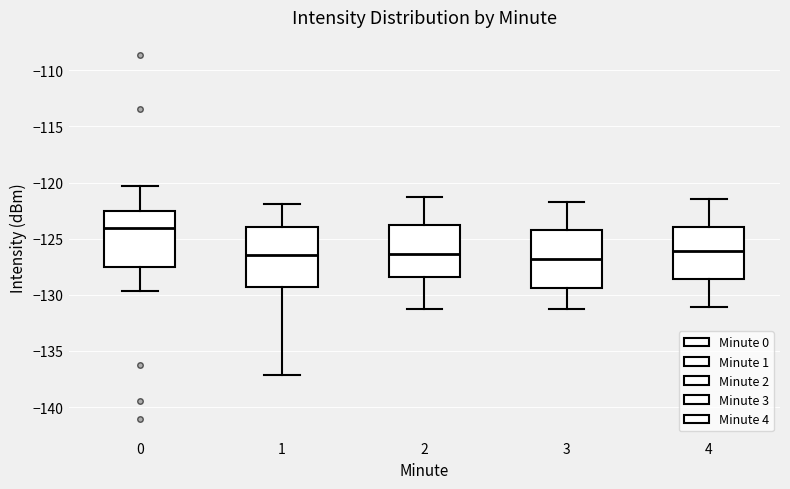

Reading left to right, transcribe this box plot: for each box, give where its median line is, the range the box spans, and where its two whiskers end, as read against the y-axis. The values are not printed on the chart, so give them approximately, as read against the axis.

0: median -124.0, box -127.5 to -122.5, whiskers -129.5 to -120.5
1: median -126.5, box -129.5 to -124.0, whiskers -137.0 to -122.0
2: median -126.5, box -128.5 to -123.5, whiskers -131.5 to -121.5
3: median -127.0, box -129.5 to -124.0, whiskers -131.5 to -121.5
4: median -126.0, box -128.5 to -124.0, whiskers -131.0 to -121.5